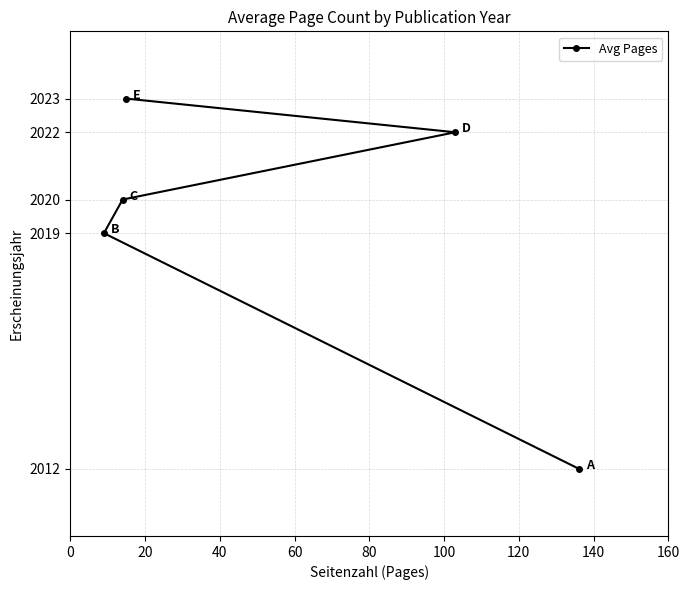

What is the minimum value shown in the chart?

2012